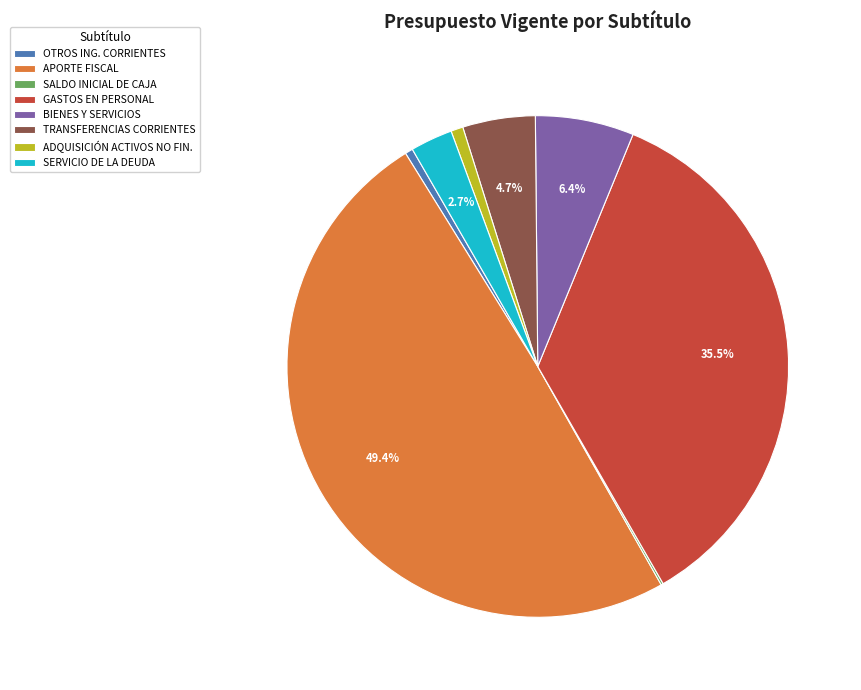

What percentage do SERVICIO DE LA DEUDA and GASTOS EN PERSONAL together represent?

38.2%